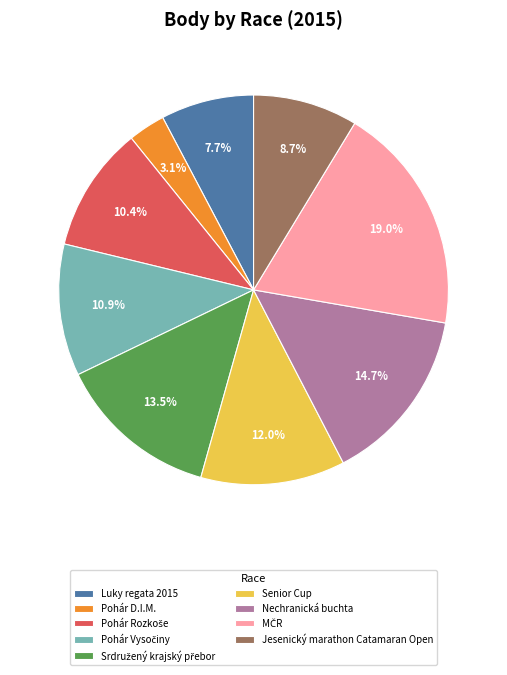

What is the smallest slice in the pie chart?

Pohár D.I.M.